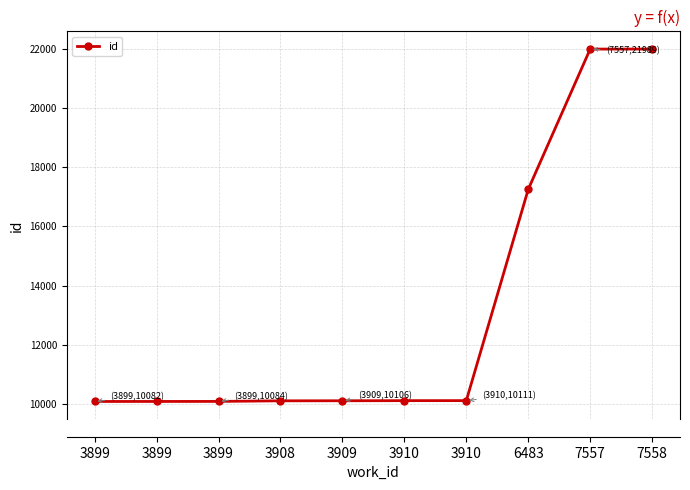

Between 3899 and 3910, which is larger?

3910